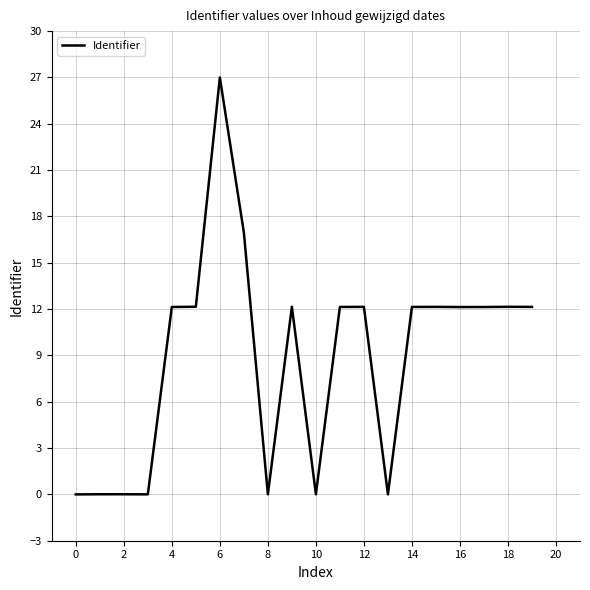

Does the chart display data point markers on the line(s)?

No